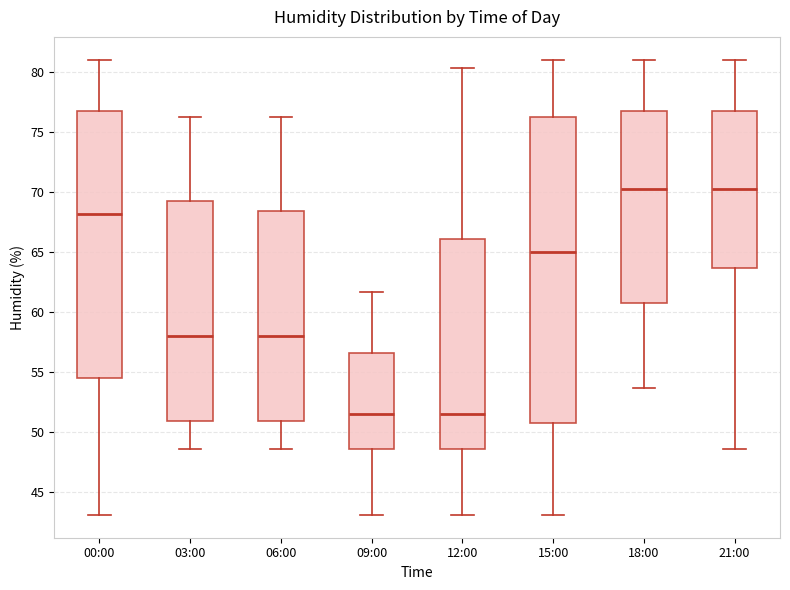

Reading left to right, transcribe this box plot: for each box, give where its median line is, the range the box spans, and where its two whiskers end, as read against the y-axis. The values are not printed on the chart, so give them approximately, as read against the axis.

00:00: median 68.0, box 54.5 to 76.5, whiskers 43.0 to 81.0
03:00: median 58.0, box 51.0 to 69.5, whiskers 48.5 to 76.0
06:00: median 58.0, box 51.0 to 68.5, whiskers 48.5 to 76.0
09:00: median 51.5, box 48.5 to 56.5, whiskers 43.0 to 61.5
12:00: median 51.5, box 48.5 to 66.0, whiskers 43.0 to 80.5
15:00: median 65.0, box 51.0 to 76.5, whiskers 43.0 to 81.0
18:00: median 70.0, box 61.0 to 76.5, whiskers 53.5 to 81.0
21:00: median 70.0, box 63.5 to 76.5, whiskers 48.5 to 81.0